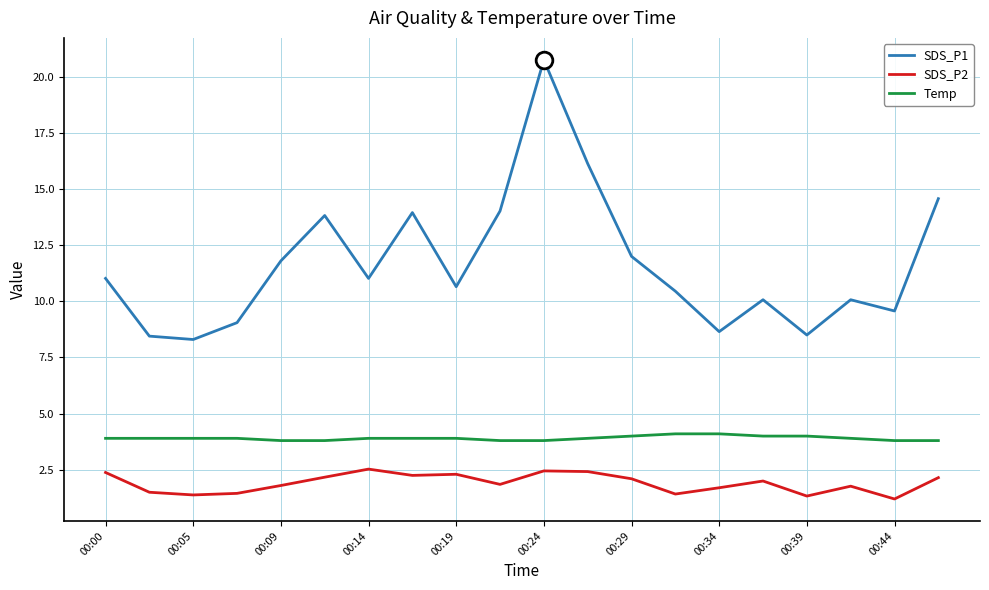

True or false: SDS_P2 has more than 2 points higher than both neighbors.

True